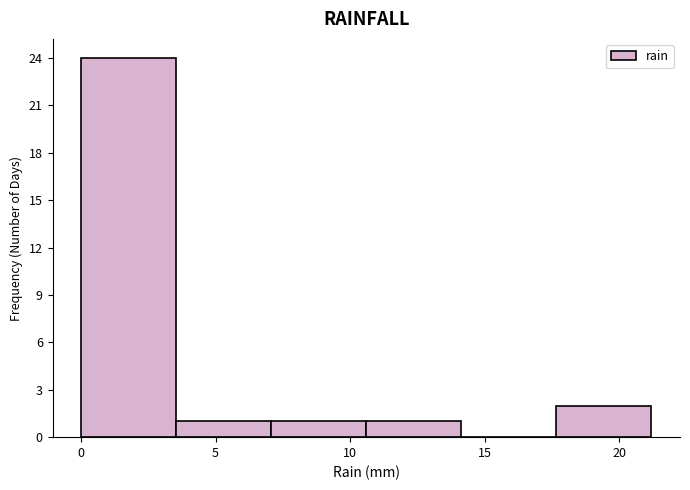

How tall is the bar that spans 10.5 to 14.0 on the x-axis? Neither the bar edges nor the heights are printed on the chart, so give them approximately, as read against the axes.

1